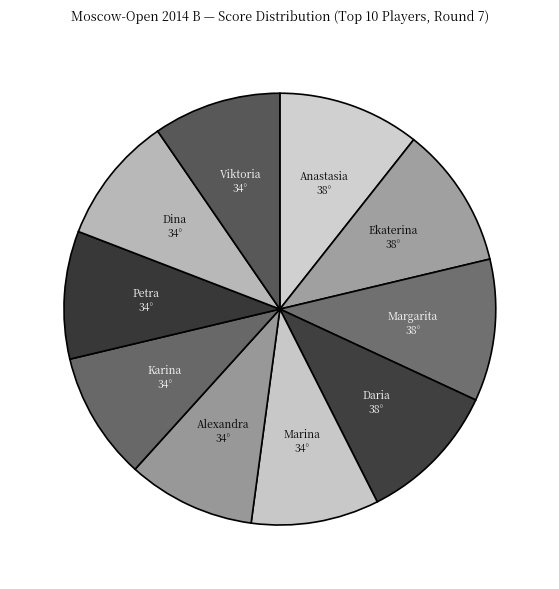

How many segments does this pie chart have?

10